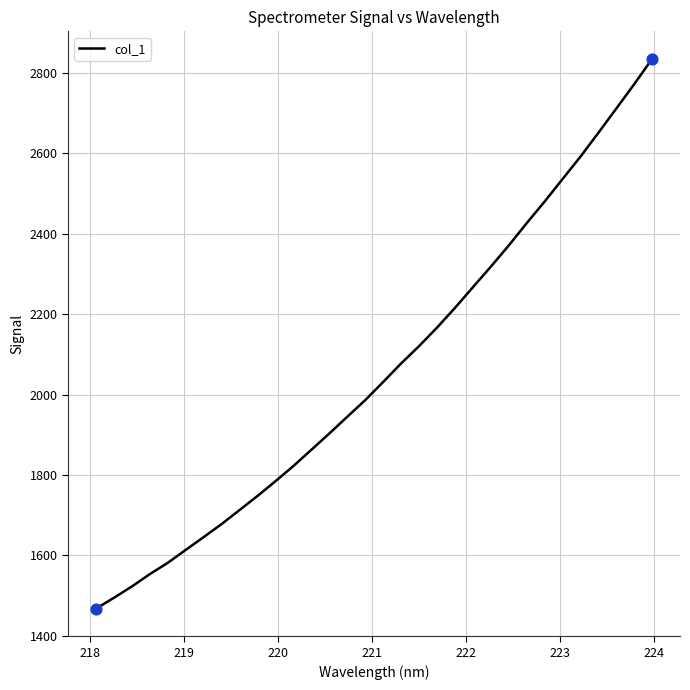

What is the difference between the maximum and minimum values?

1367.8